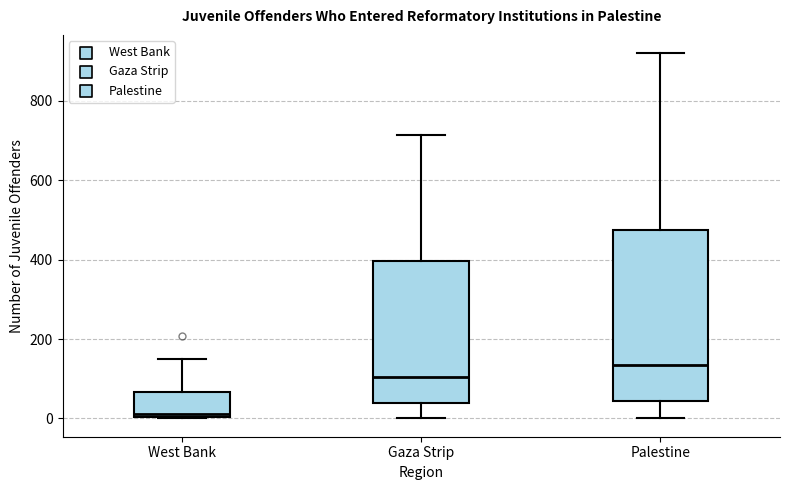

Reading left to right, transcribe this box plot: for each box, give where its median line is, the range the box spans, and where its two whiskers end, as read against the y-axis. The values are not printed on the chart, so give them approximately, as read against the axis.

West Bank: median 20, box 0 to 60, whiskers 0 to 160
Gaza Strip: median 100, box 40 to 400, whiskers 0 to 720
Palestine: median 140, box 40 to 480, whiskers 0 to 920